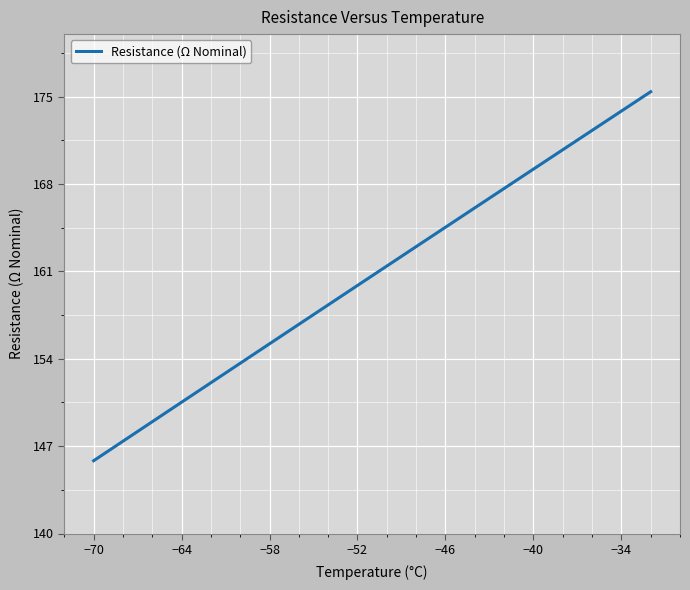

What is the maximum value shown in the chart?

175.4